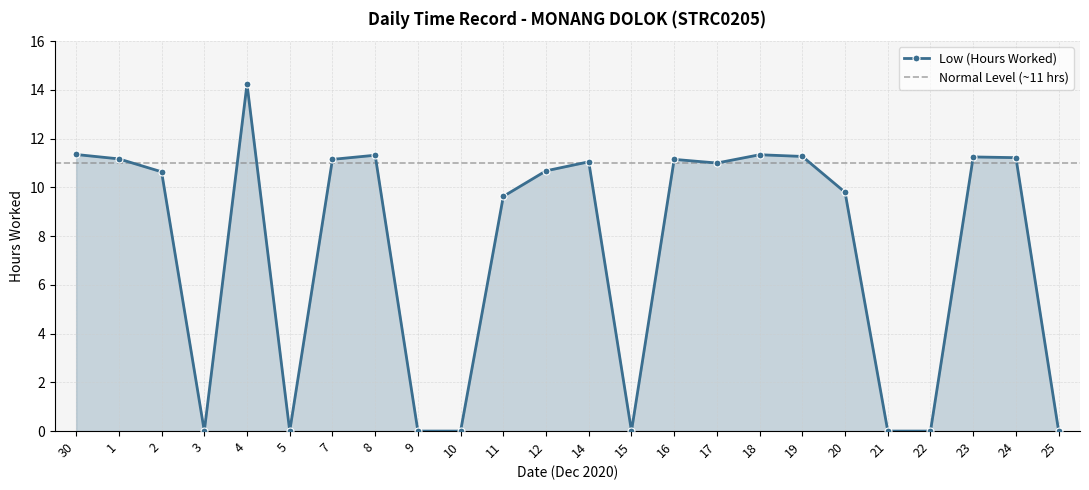

Reading left to right, transcribe all the data shown in this chart.

11.3	11.2	10.6	0.0	14.2	0.0	11.2	11.3	0.0	0.0	9.6	10.7	11.1	0.0	11.2	11.0	11.3	11.3	9.8	0.0	0.0	11.2	11.2	0.0